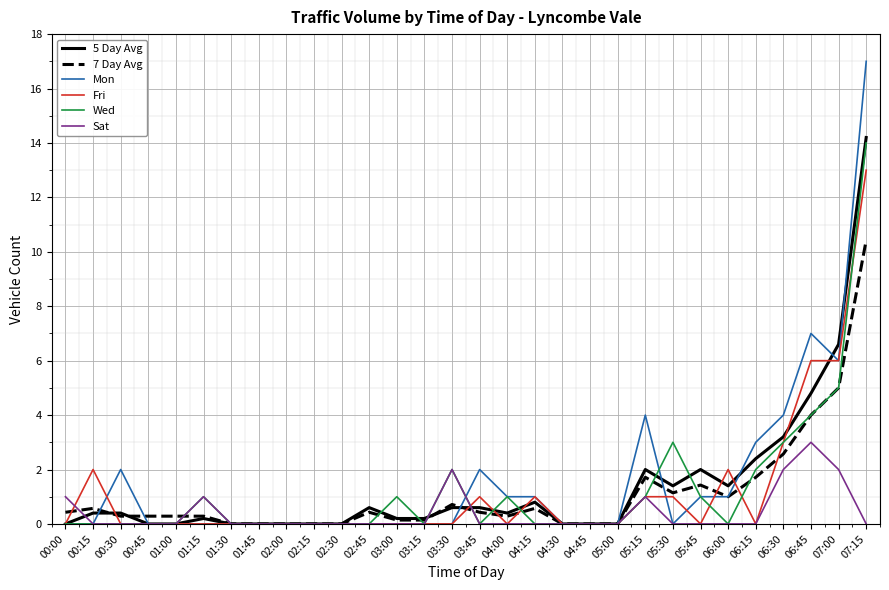

At which category does the chart reach its peak across all series?

07:15